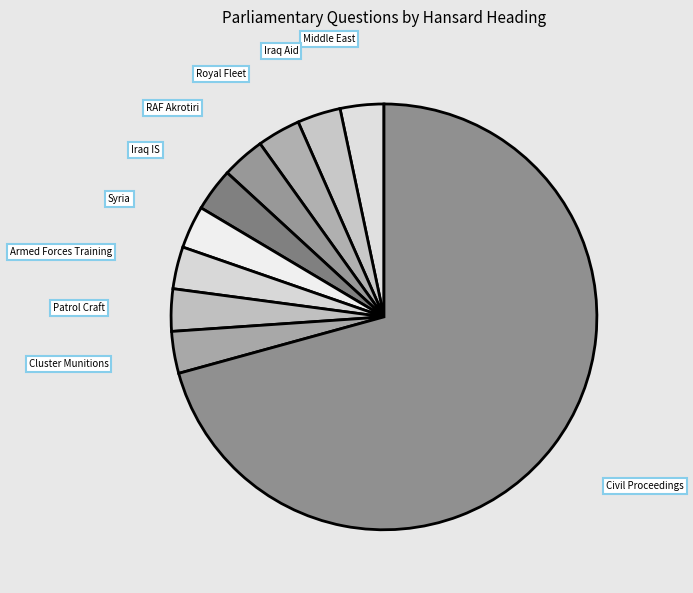

How many slices are in this pie chart?

10